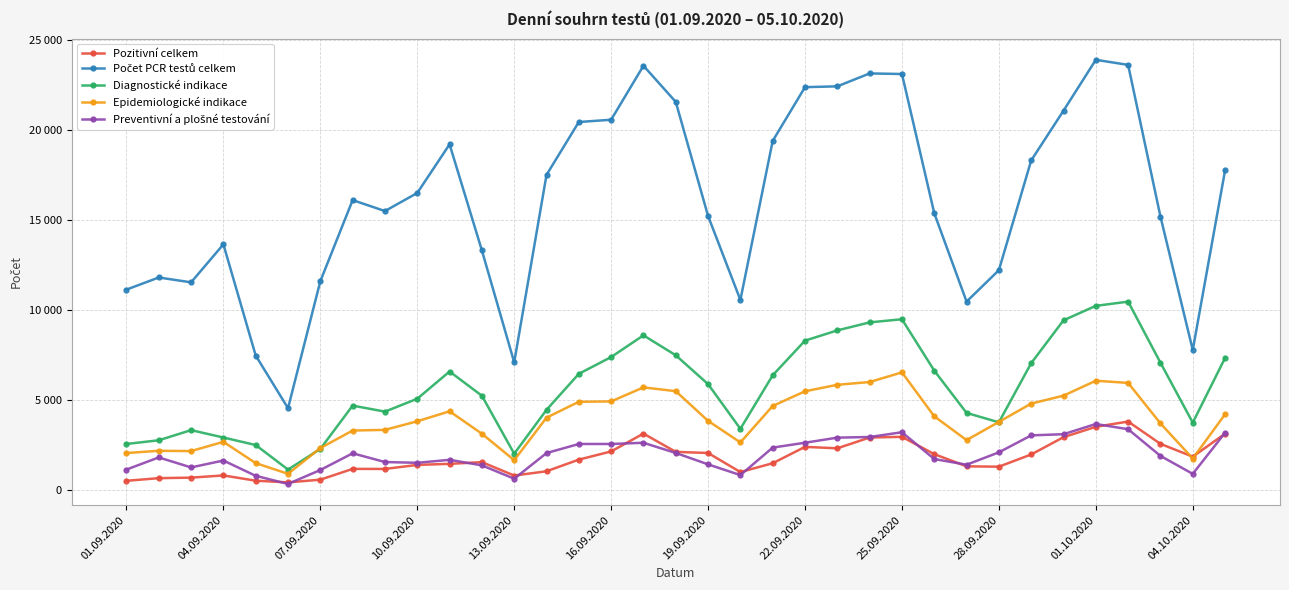

Where does the Pozitivní celkem series first go above 1537?

14